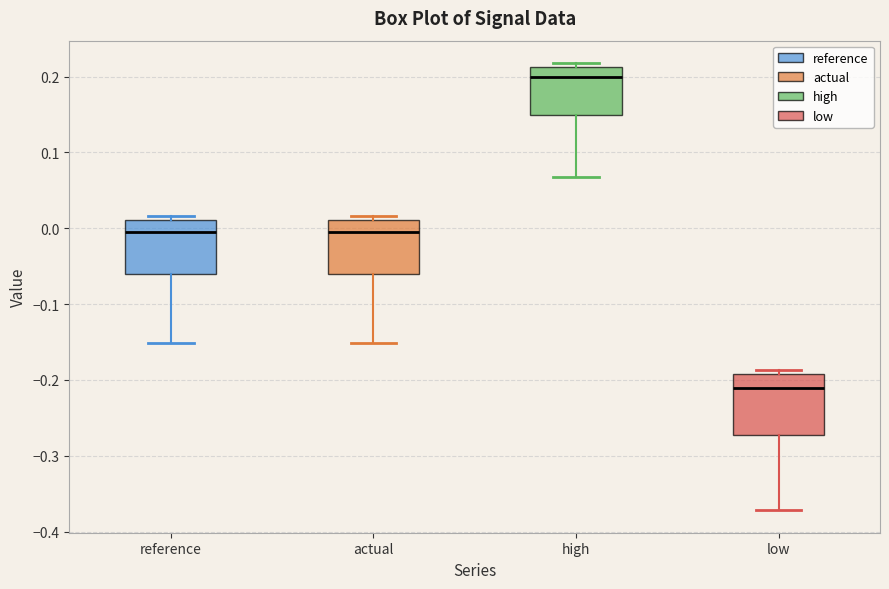

Reading left to right, read every box against the y-axis: the position of its median line, the range the box covers, and the ends of its whiskers. The values are not printed on the chart, so give them approximately, as read against the axis.

reference: median -0.01, box -0.06 to 0.01, whiskers -0.15 to 0.02
actual: median -0.01, box -0.06 to 0.01, whiskers -0.15 to 0.02
high: median 0.20, box 0.15 to 0.21, whiskers 0.07 to 0.22
low: median -0.21, box -0.27 to -0.19, whiskers -0.37 to -0.19 (just above the box's upper edge)